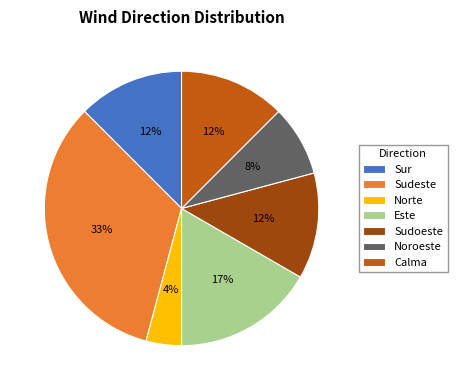

Do Sudoeste and Este together represent more than half of the pie?

No